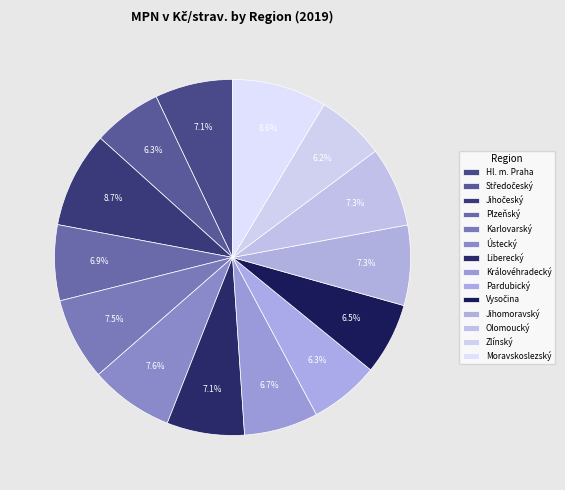

The Moravskoslezský slice represents 14% of the pie. True or false?

False